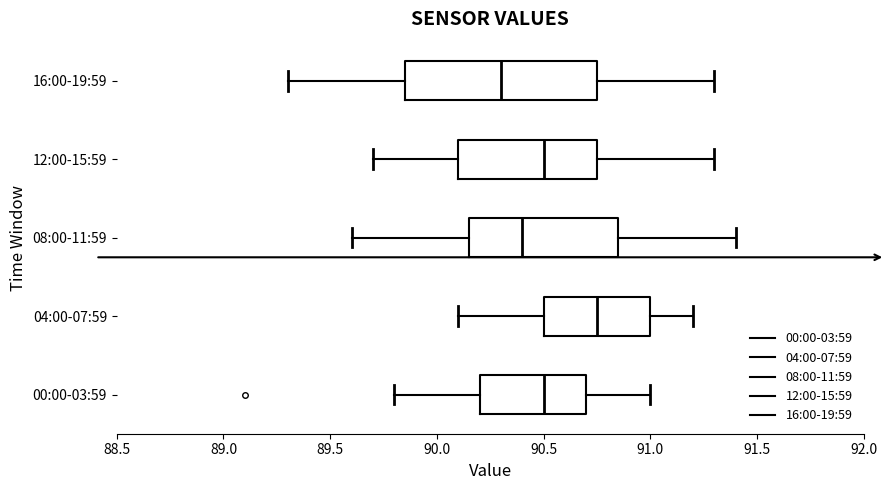

Which box has the furthest to the left median line?

16:00-19:59